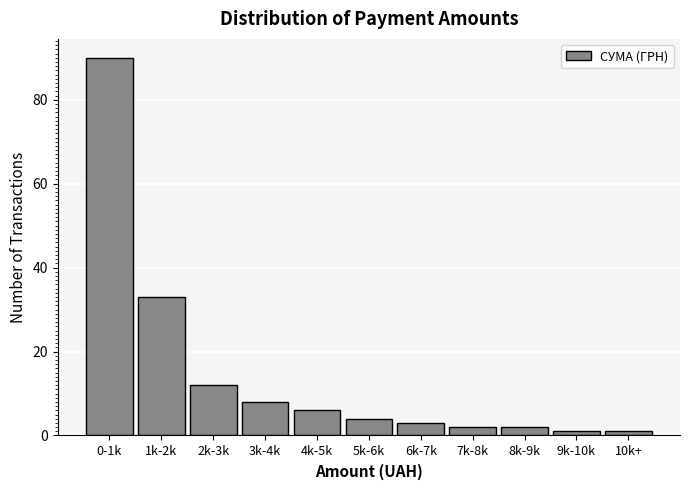

Reading left to right, transcribe all the data shown in this chart.

90	33	12	8	6	4	3	2	2	1	1